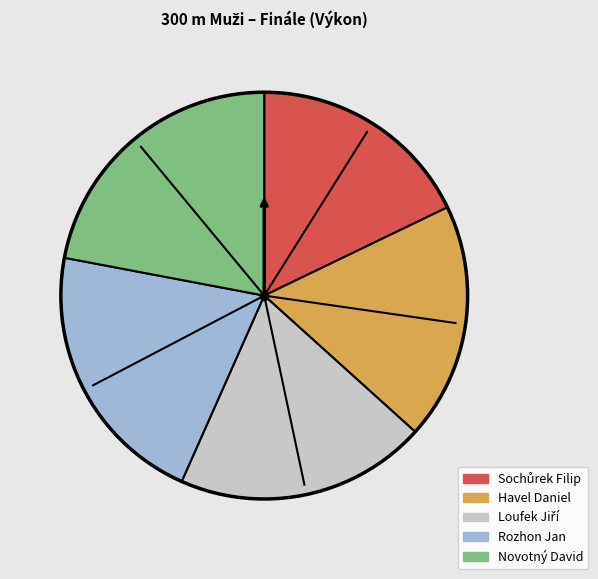

Is there any slice that represents more than half of the pie?

No